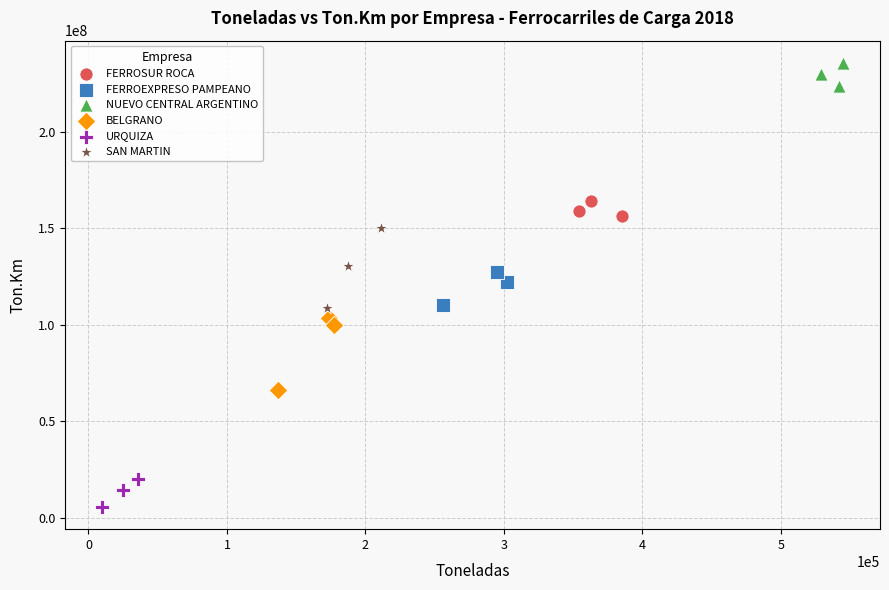

Which series contains the highest Y value?

NUEVO CENTRAL ARGENTINO